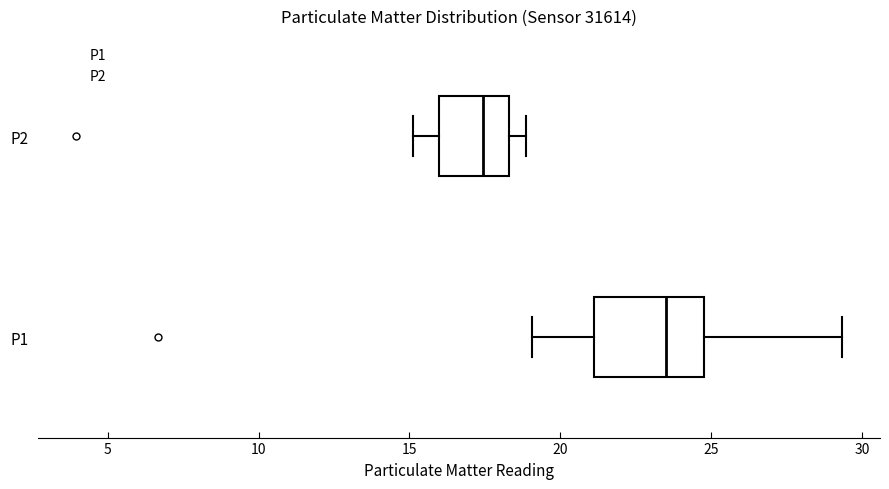

Which box's median line is the furthest to the right?

P1